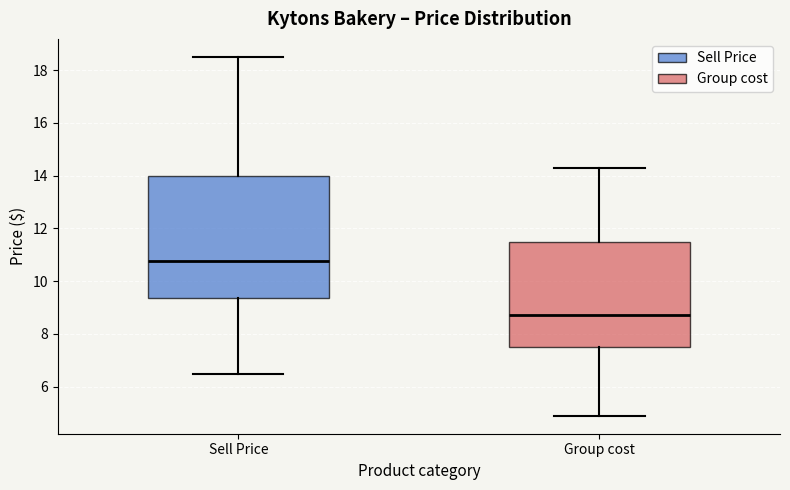

Where does the median line of the box for Group cost sit on the y-axis? The values are not printed on the chart, so give them approximately, as read against the axis.

8.8